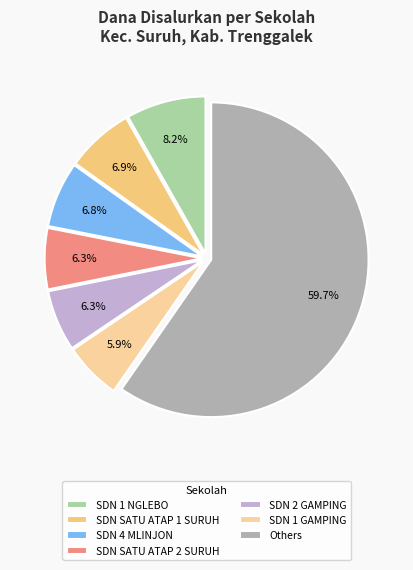

To the nearest percent, what is the average slice percentage?

14%